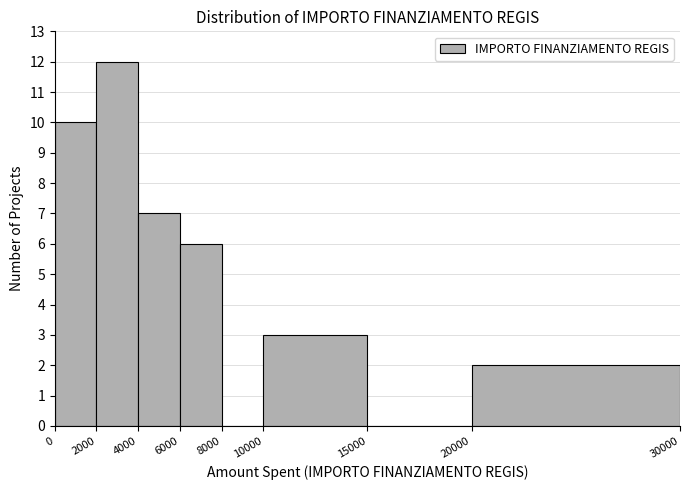

Reading left to right, list every bar in this chart as the range it spans on the x-axis followed by its height. The values are not printed on the chart, so give them approximately, as read against the axis.

0 to 2000: 10
2000 to 4000: 12
4000 to 6000: 7
6000 to 8000: 6
8000 to 10000: 0
10000 to 15000: 3
15000 to 20000: 0
20000 to 30000: 2